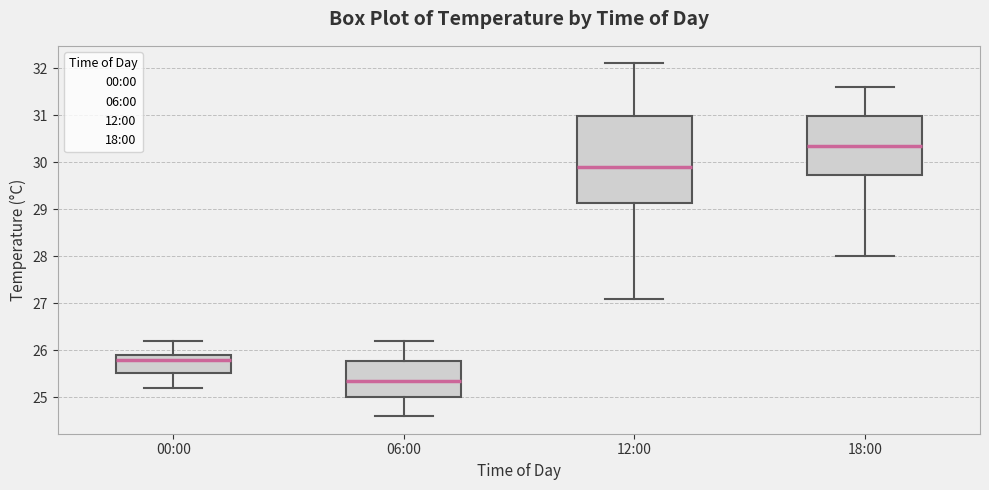

Where does the lower whisker of the box for 00:00 end on the y-axis? The values are not printed on the chart, so give them approximately, as read against the axis.

25.2